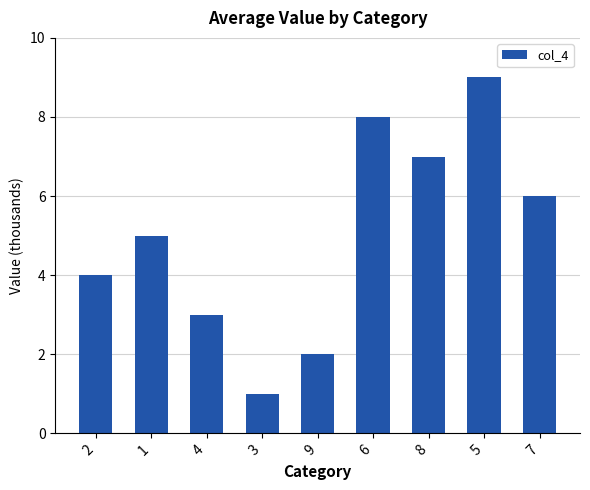

The value at 1 is 5. True or false?

True